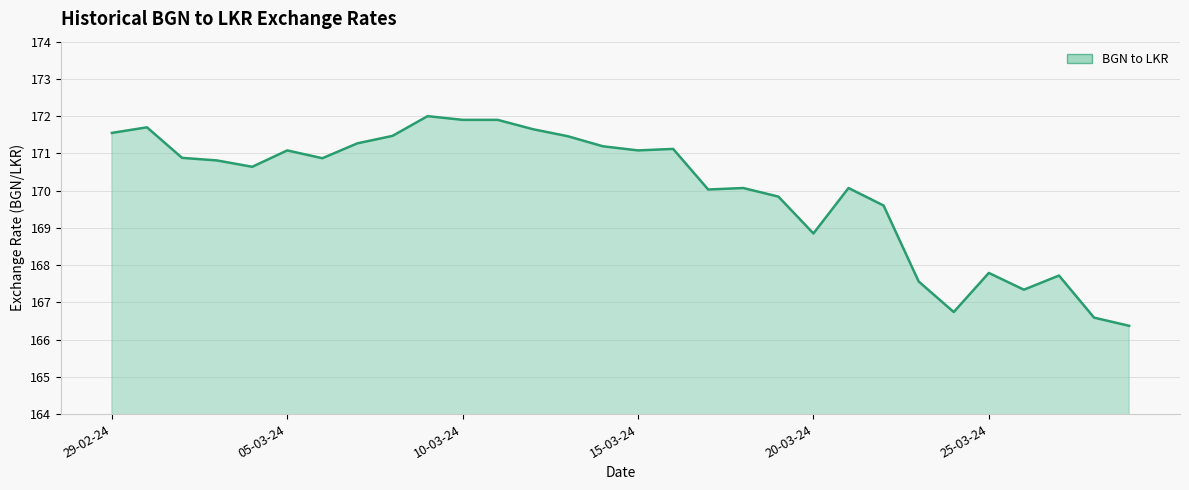

Does the chart have visible grid lines?

Yes